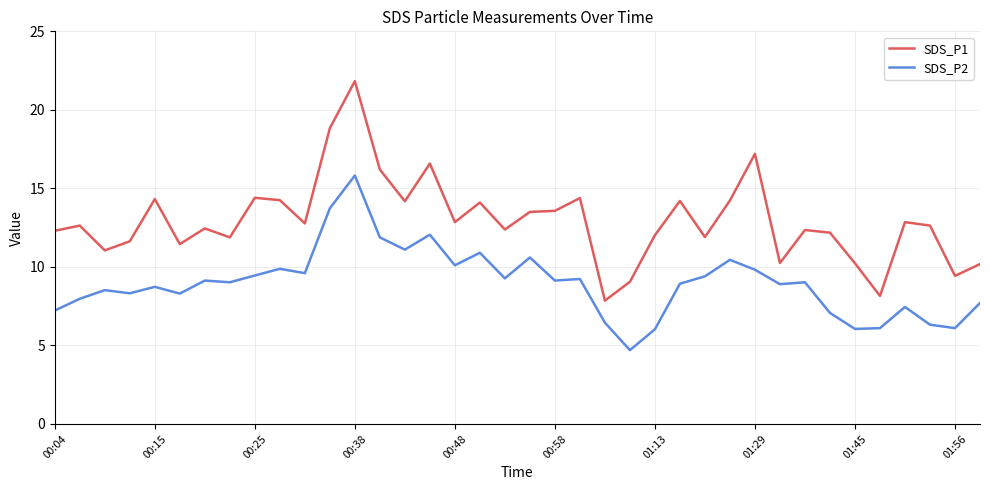

What is the smallest value displayed?

4.7